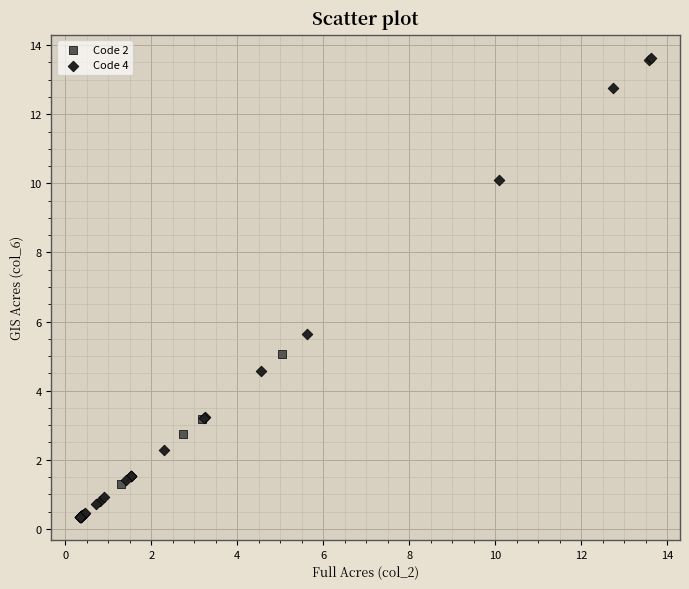

Which series contains the lowest Y value?

Code 4